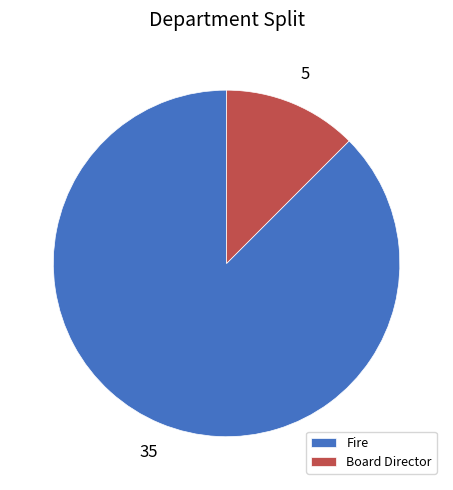

Between Board Director and Fire, which is larger?

Fire